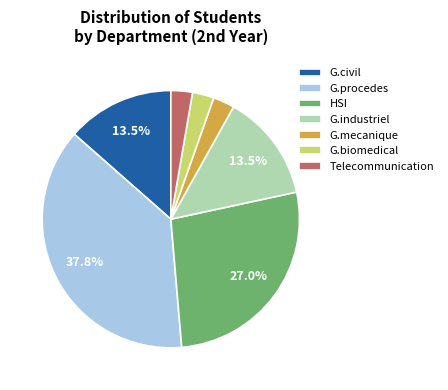

To the nearest percent, what is the combined percentage of G.civil and G.mecanique?

16%